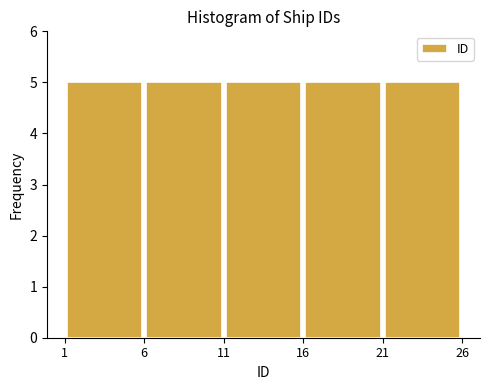

Reading left to right, list every bar in this chart as the range it spans on the x-axis followed by its height. The values are not printed on the chart, so give them approximately, as read against the axis.

1 to 6: 5
6 to 11: 5
11 to 16: 5
16 to 21: 5
21 to 26: 5